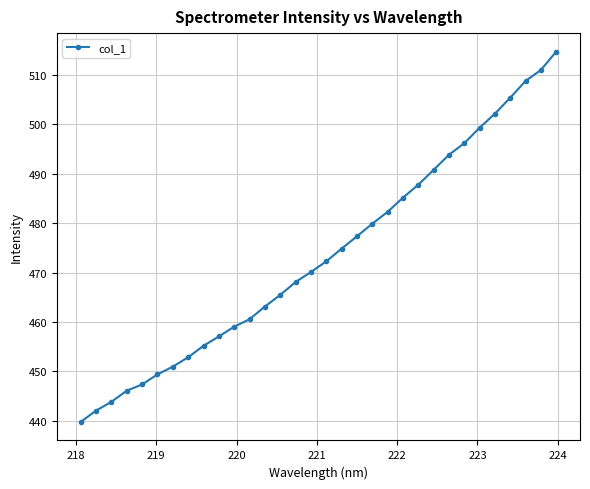

Reading left to right, transcribe all the data shown in this chart.

439.8	442.1	443.9	446.1	447.4	449.4	451.0	452.9	455.2	457.1	459.1	460.6	463.1	465.5	468.1	470.1	472.3	474.8	477.3	479.9	482.3	485.1	487.8	490.8	493.8	496.1	499.3	502.1	505.3	508.7	511.0	514.7